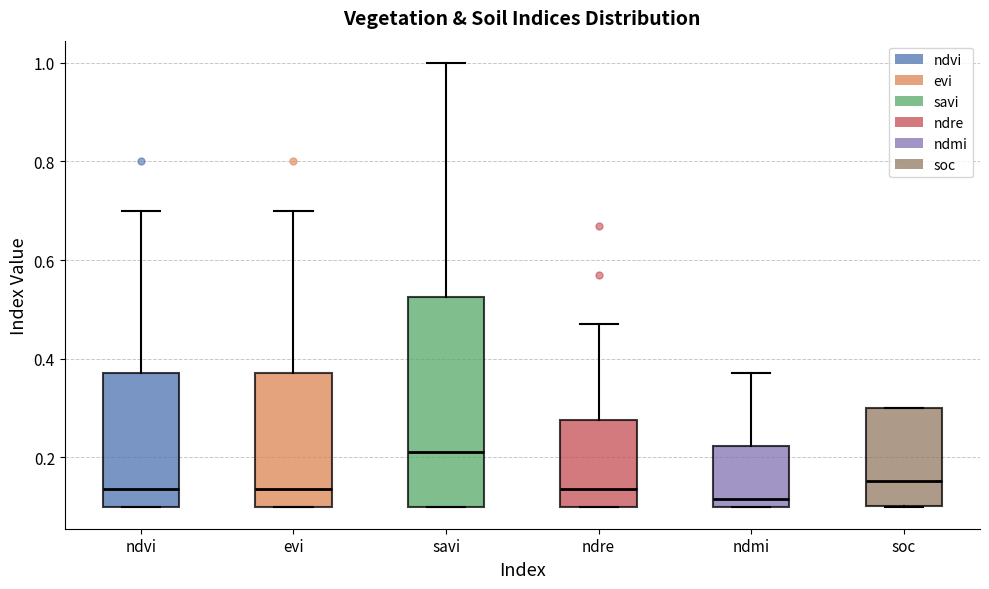

Which box has the highest median line?

savi